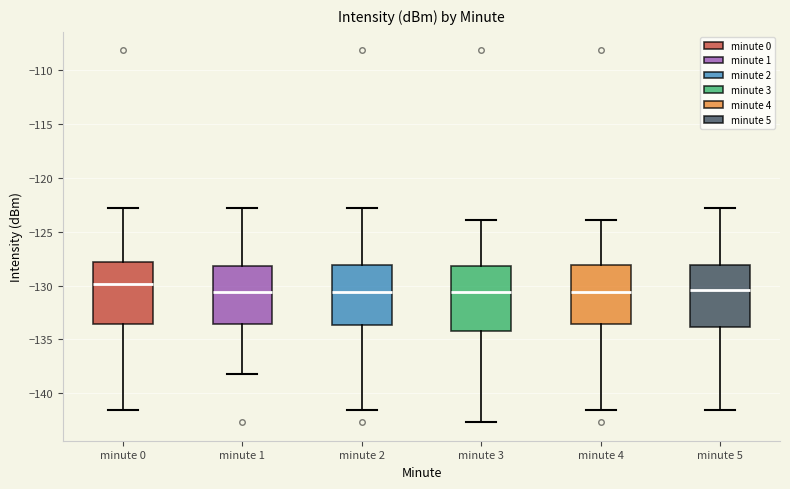

Which box has the highest median line?

minute 0